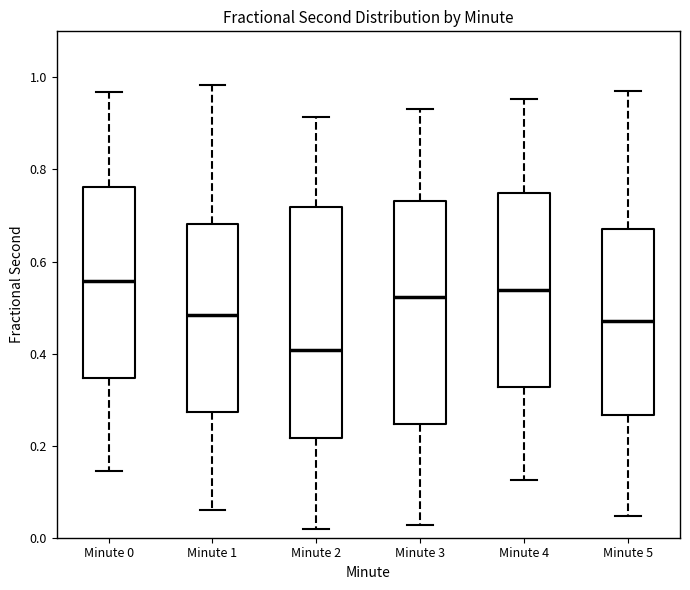

Reading left to right, transcribe this box plot: for each box, give where its median line is, the range the box spans, and where its two whiskers end, as read against the y-axis. The values are not printed on the chart, so give them approximately, as read against the axis.

Minute 0: median 0.56, box 0.34 to 0.76, whiskers 0.14 to 0.96
Minute 1: median 0.48, box 0.28 to 0.68, whiskers 0.06 to 0.98
Minute 2: median 0.40, box 0.22 to 0.72, whiskers 0.02 to 0.92
Minute 3: median 0.52, box 0.24 to 0.74, whiskers 0.02 to 0.94
Minute 4: median 0.54, box 0.32 to 0.74, whiskers 0.12 to 0.96
Minute 5: median 0.48, box 0.26 to 0.68, whiskers 0.04 to 0.98